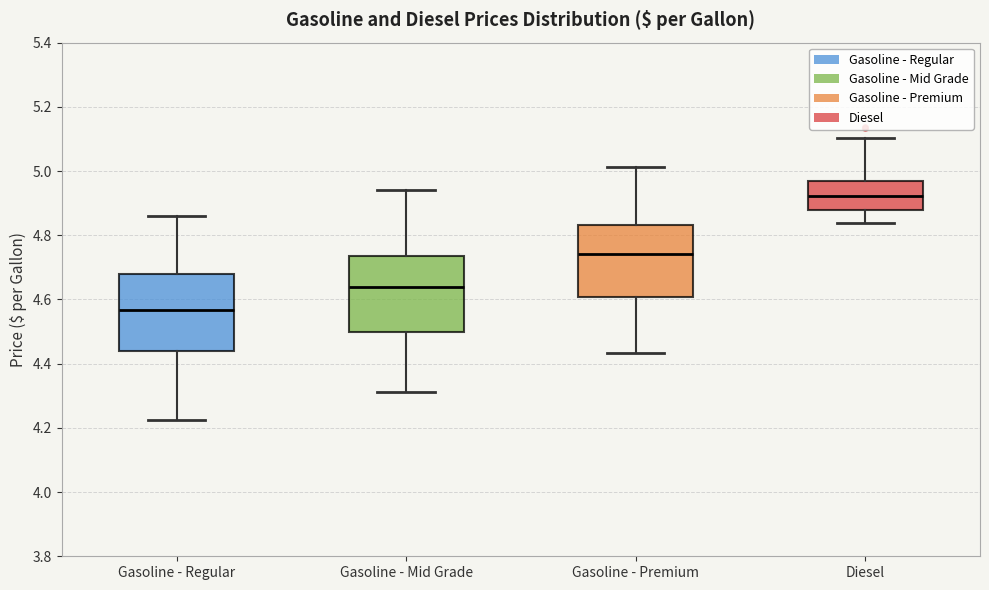

Where is the lower edge of the box for Gasoline - Mid Grade on the y-axis? The values are not printed on the chart, so give them approximately, as read against the axis.

4.50